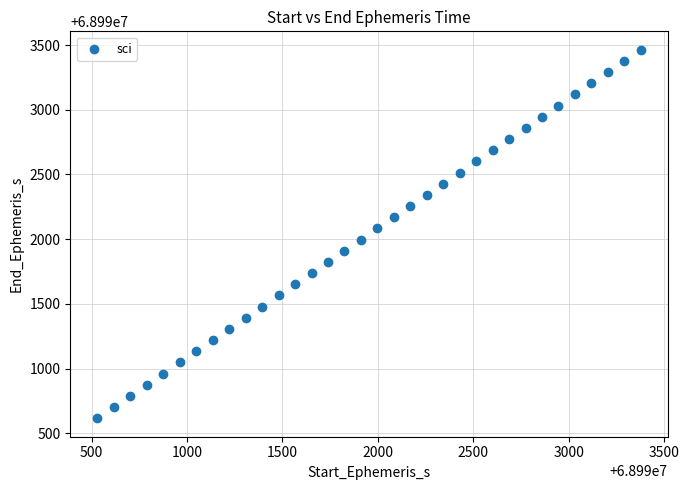

What is the range of Y values (max minus min)?

2846.7